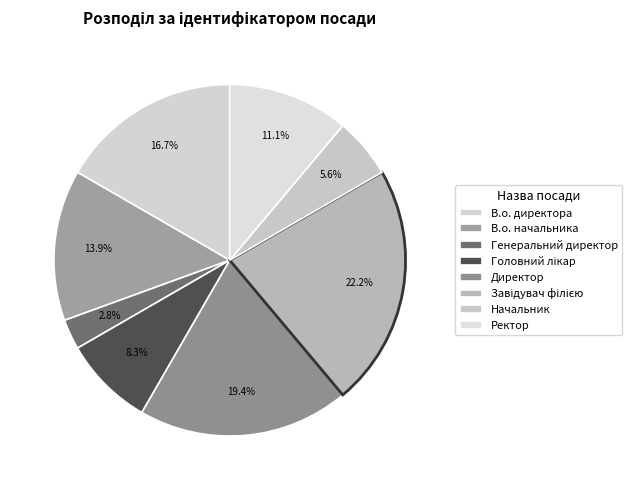

How many slices are in this pie chart?

8